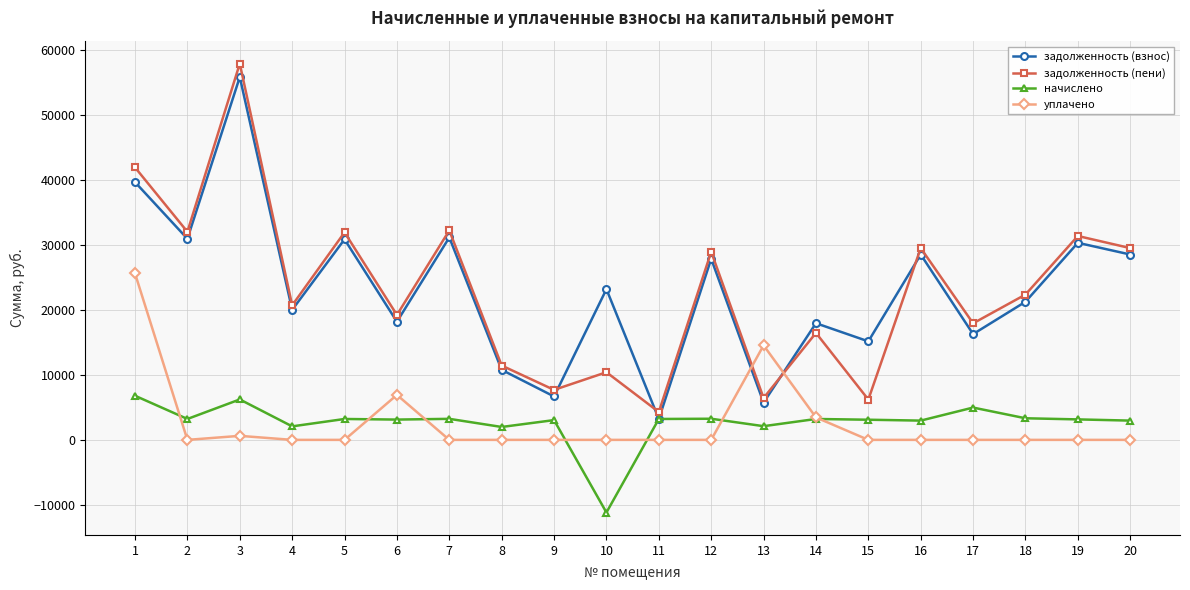

At which category is the sum across all series the highest?

3